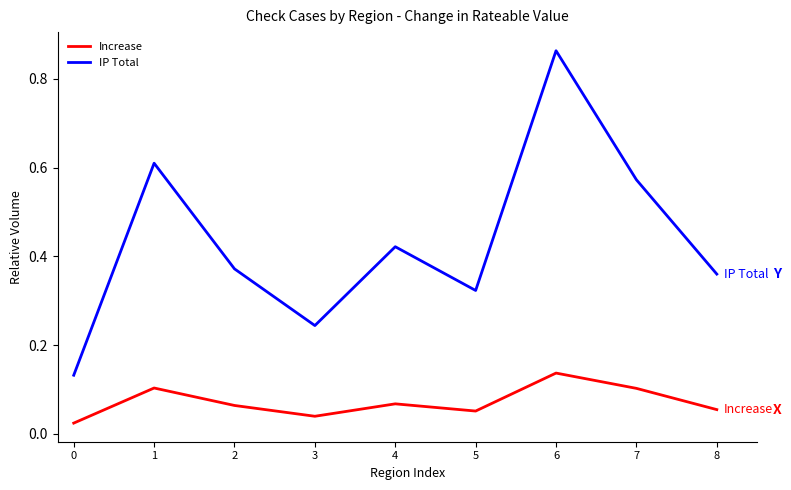

True or false: IP Total and Increase intersect in this chart.

False